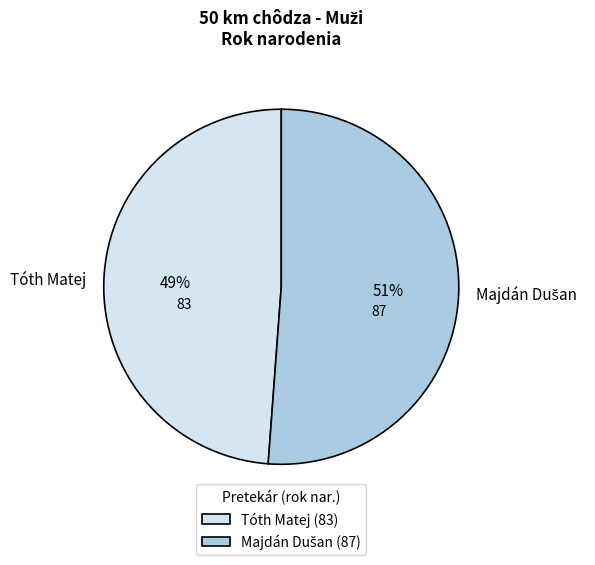

Is there any slice that represents more than half of the pie?

Yes